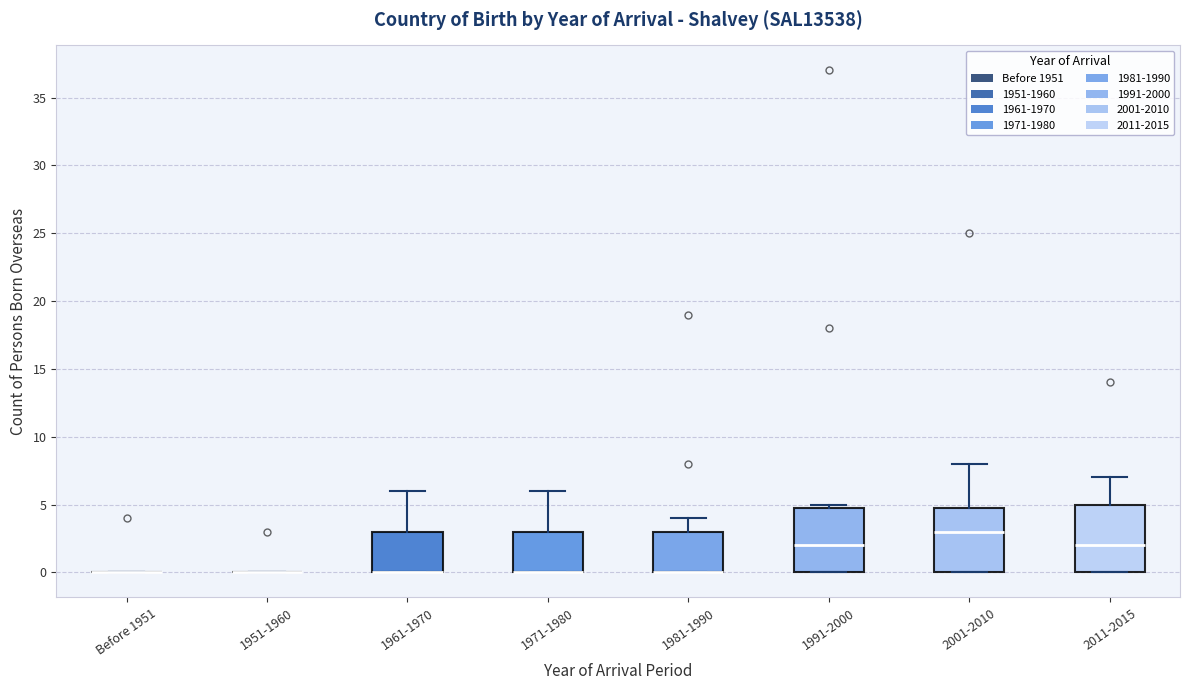

Reading left to right, read every box against the y-axis: the position of its median line, the range the box covers, and the ends of its whiskers. The values are not printed on the chart, so give them approximately, as read against the axis.

Before 1951: box collapsed to a line at 0, whiskers 0 to 0
1951-1960: box collapsed to a line at 0, whiskers 0 to 0
1961-1970: median 0 (drawn on the box's lower edge), box 0 to 3, whiskers 0 to 6
1971-1980: median 0 (drawn on the box's lower edge), box 0 to 3, whiskers 0 to 6
1981-1990: median 0 (drawn on the box's lower edge), box 0 to 3, whiskers 0 to 4
1991-2000: median 2, box 0 to 5, whiskers 0 to 5 (just above the box's upper edge)
2001-2010: median 3, box 0 to 5, whiskers 0 to 8
2011-2015: median 2, box 0 to 5, whiskers 0 to 7